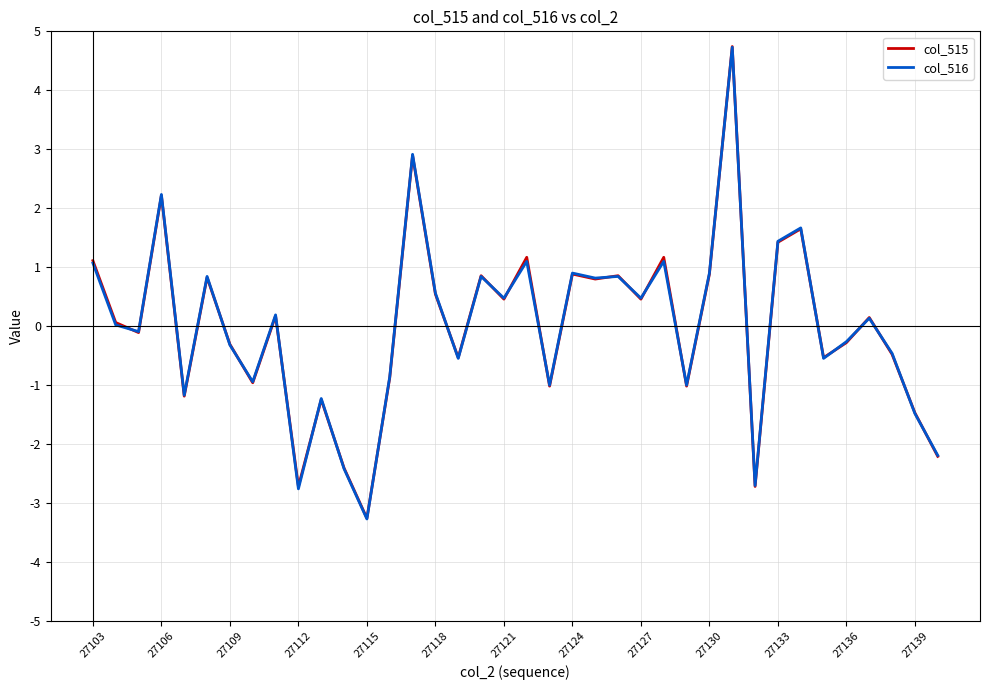

What is the smallest value displayed?

-3.3